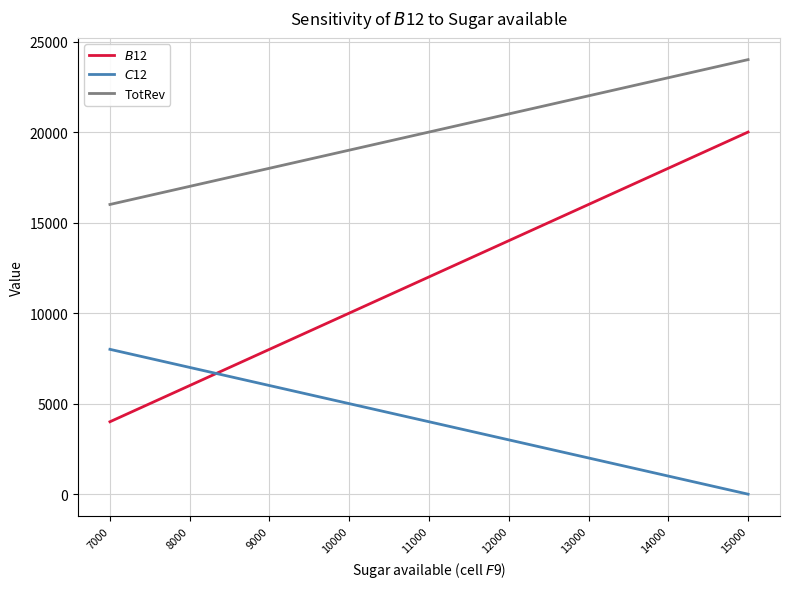

What is the highest value of the TotRev series?

24000.0